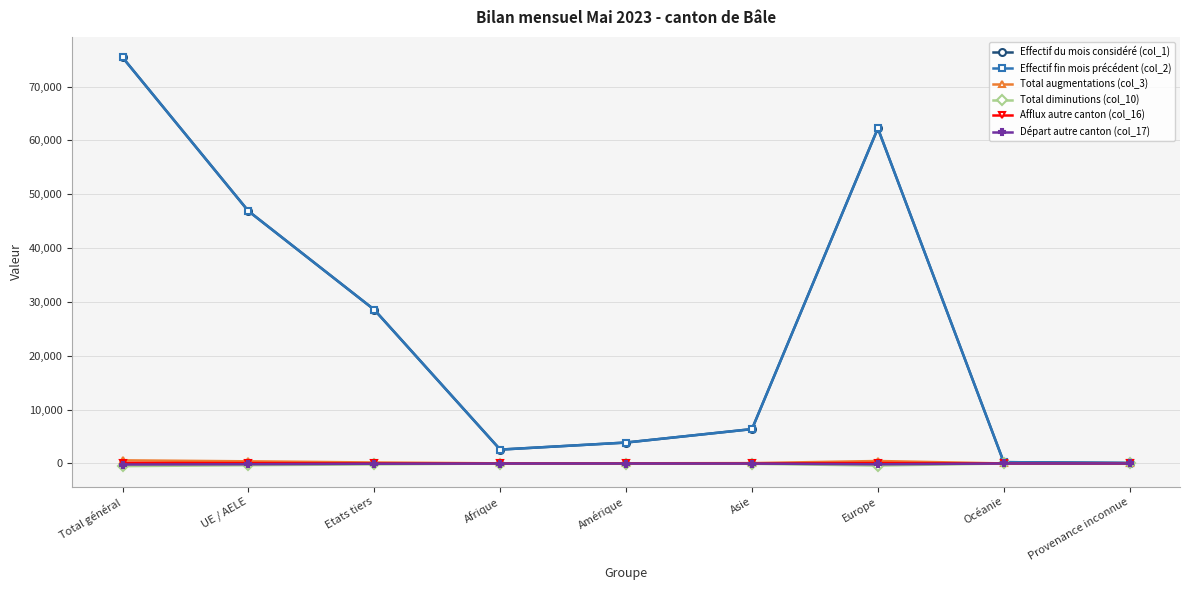

In Total diminutions (col_10), how many points are higher than both neighbors (excluding endpoints)?

1